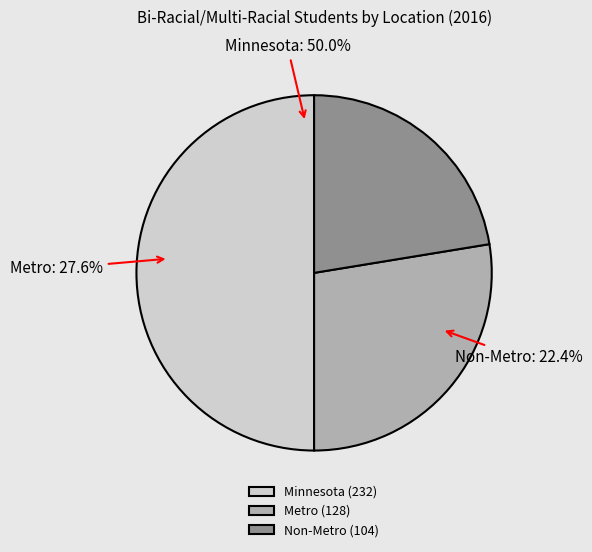

To the nearest percent, what is the average slice percentage?

33%